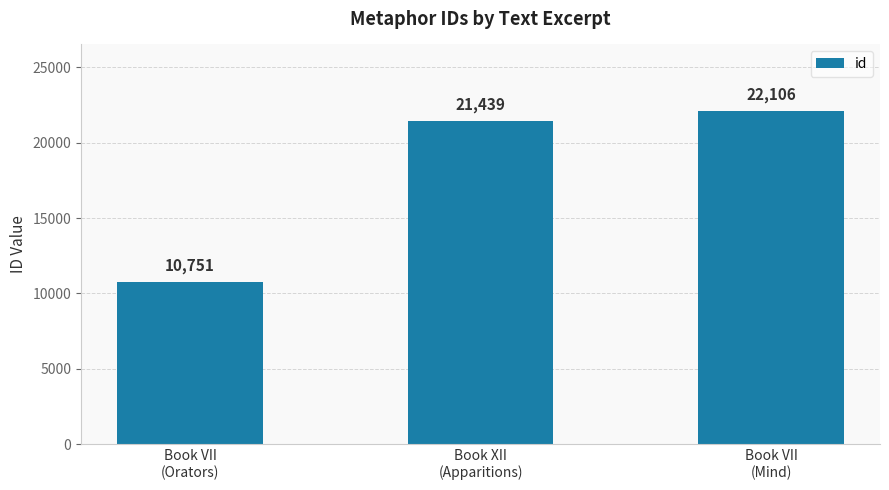

What is the difference between the values at Book VII
(Mind) and Book VII
(Orators)?

11355